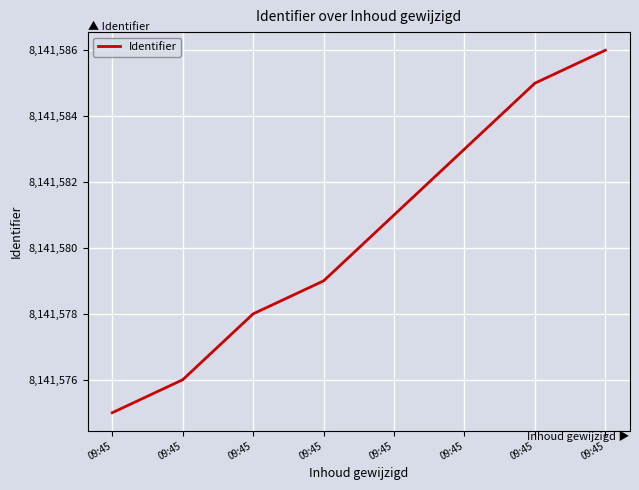

Does the chart have visible grid lines?

Yes